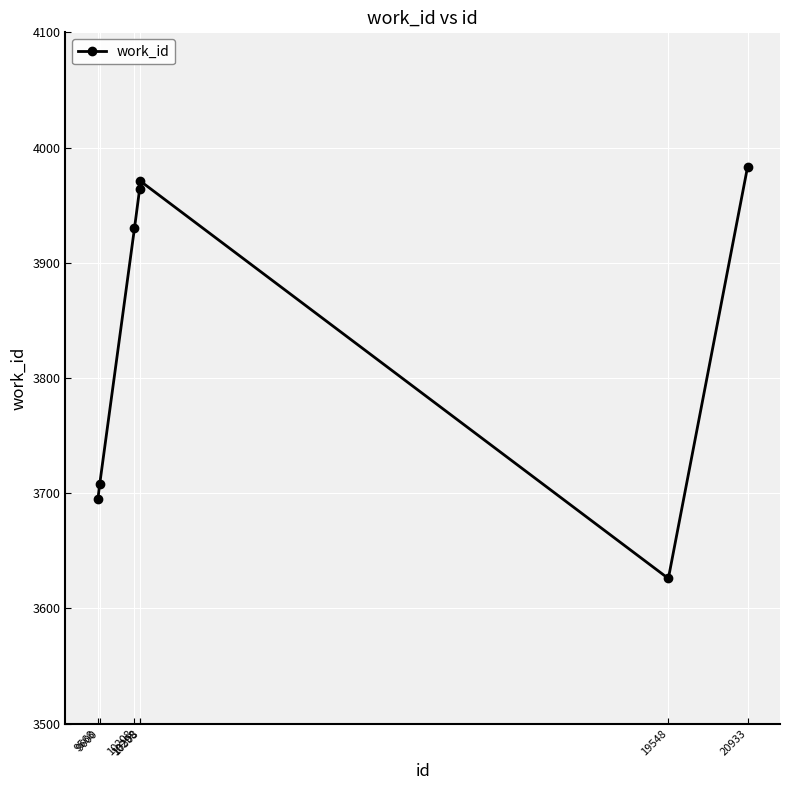

What is the maximum value shown in the chart?

3983